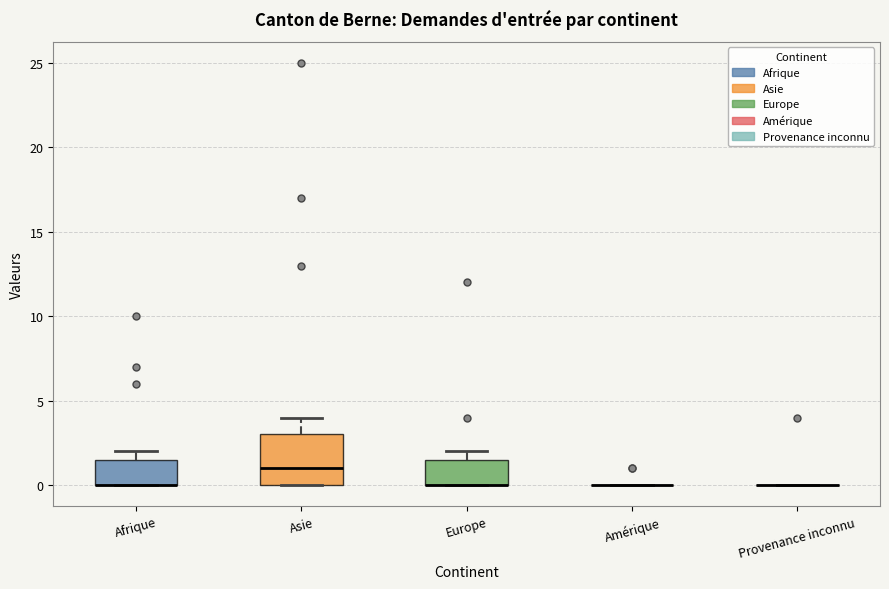

Comparing the boxes themselves (not the whiskers), which one is the tallest?

Asie